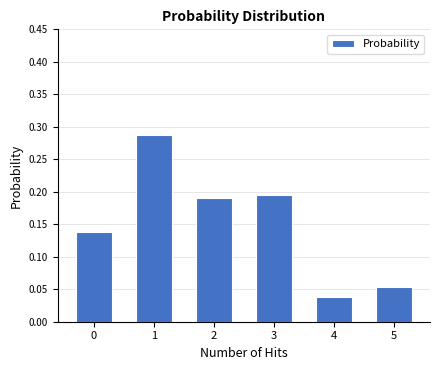

What is the change in value from 0 to 2?

+0.1